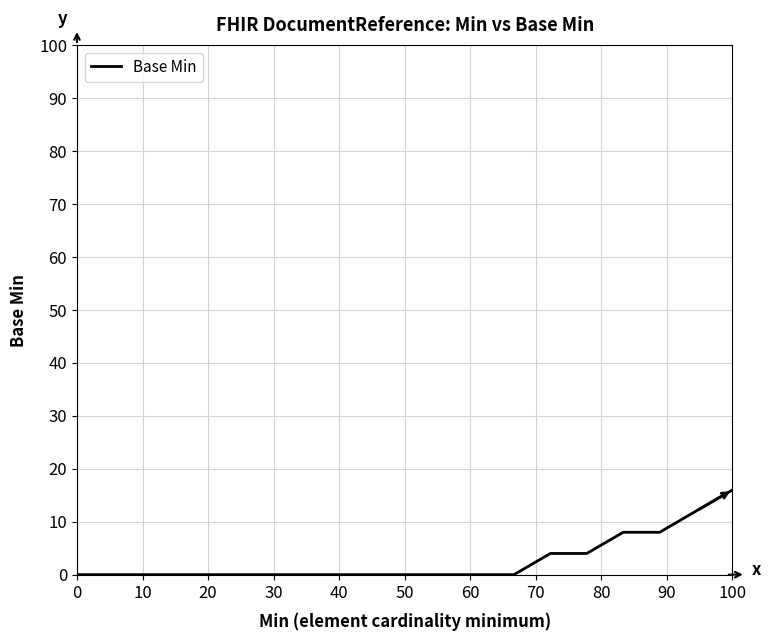

What is the difference between the maximum and minimum values?

16